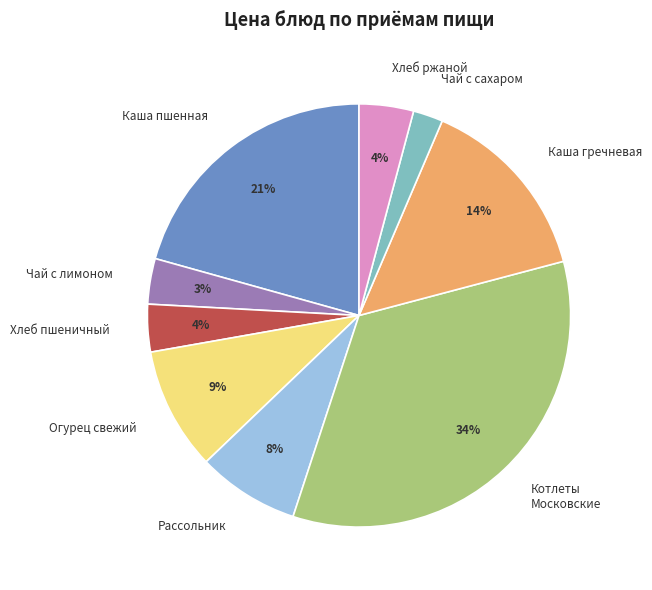

Is it true that Огурец свежий is 21% of the pie?

False